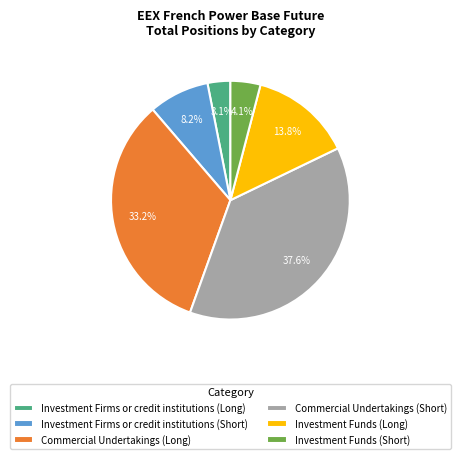

To the nearest percent, what is the average slice percentage?

17%